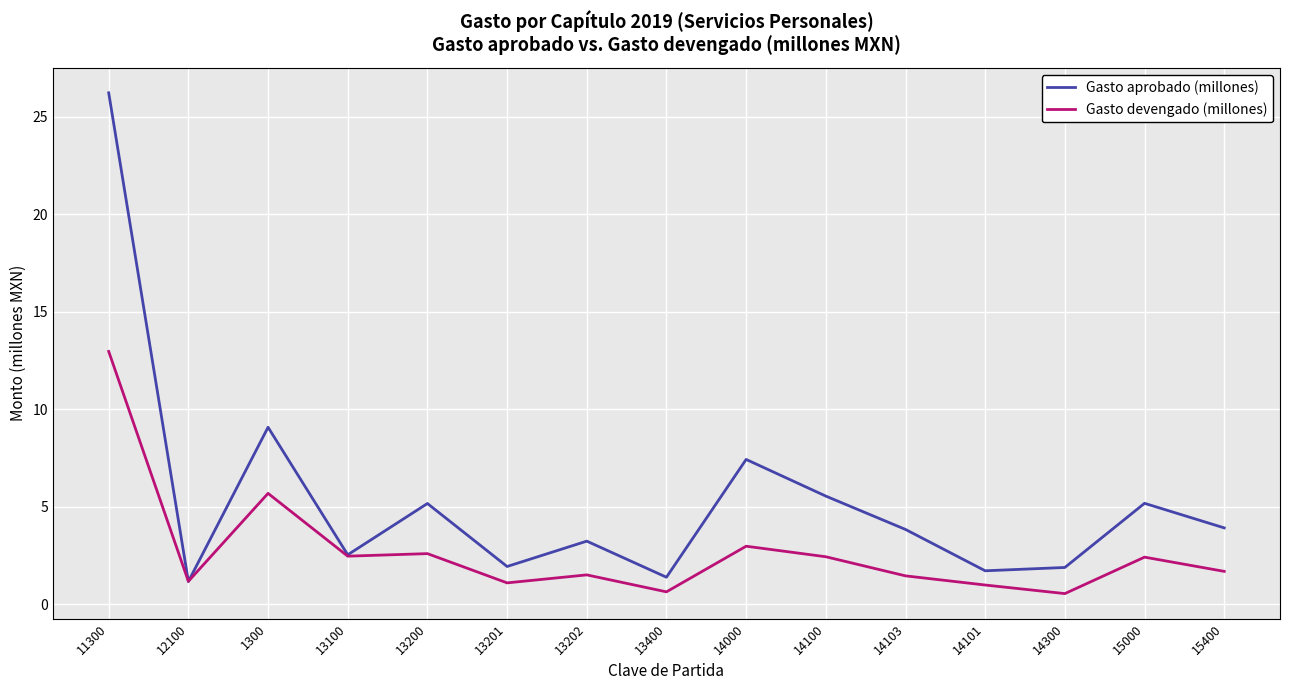

What is the maximum value shown in the chart?

26.2